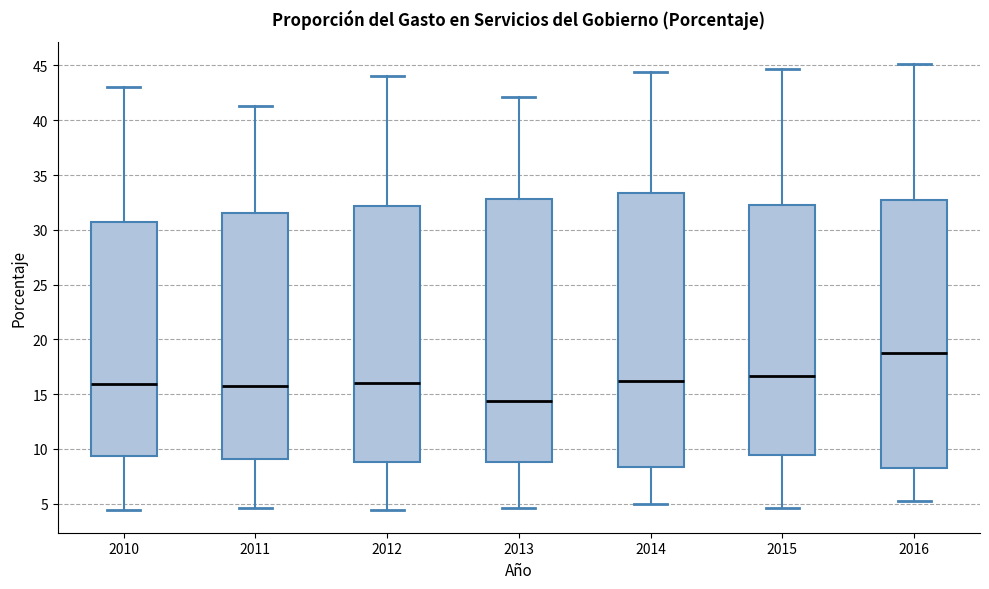

Where does the lower whisker of the box at x = 2014 end on the y-axis? The values are not printed on the chart, so give them approximately, as read against the axis.

5.0